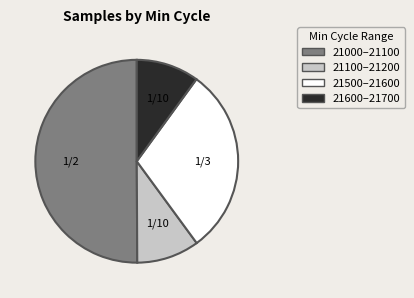

What is the majority slice?

21000–21100